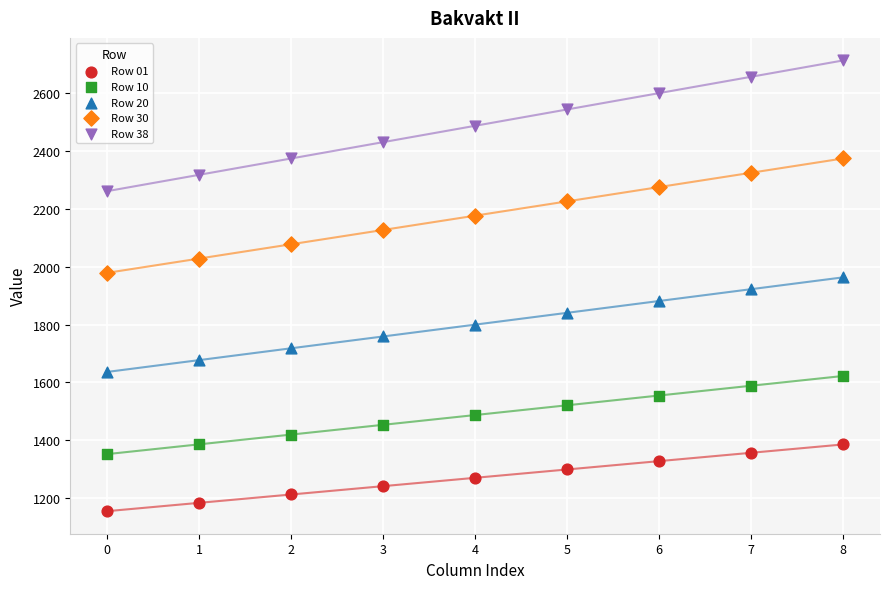

Which series reaches the maximum Y coordinate?

Row 38